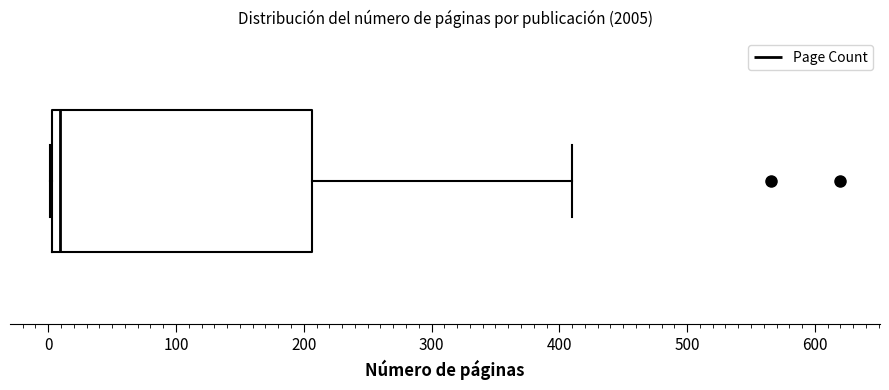

Where is the left edge of the box on the x-axis? The values are not printed on the chart, so give them approximately, as read against the axis.

0